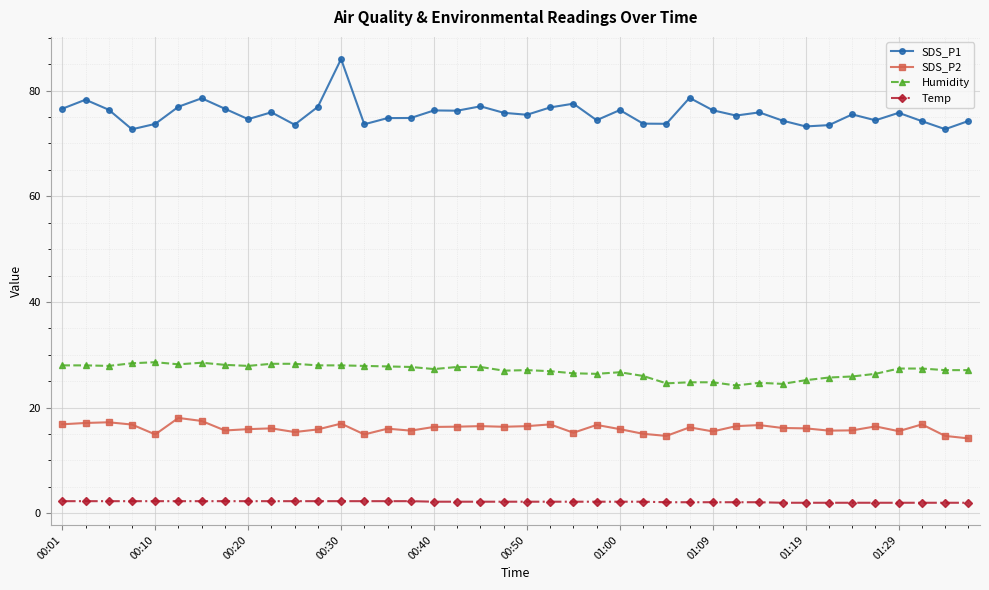

True or false: Temp and Humidity cross at least once.

False